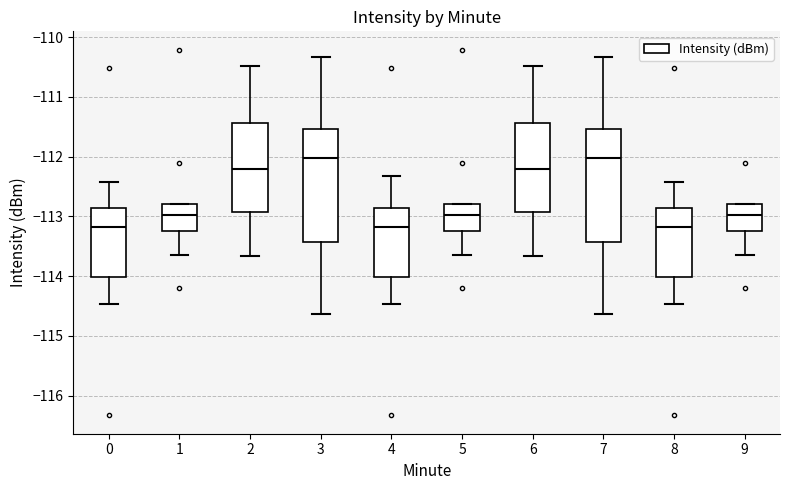

Where does the median line of the box at x = 2 sit on the y-axis? The values are not printed on the chart, so give them approximately, as read against the axis.

-112.2